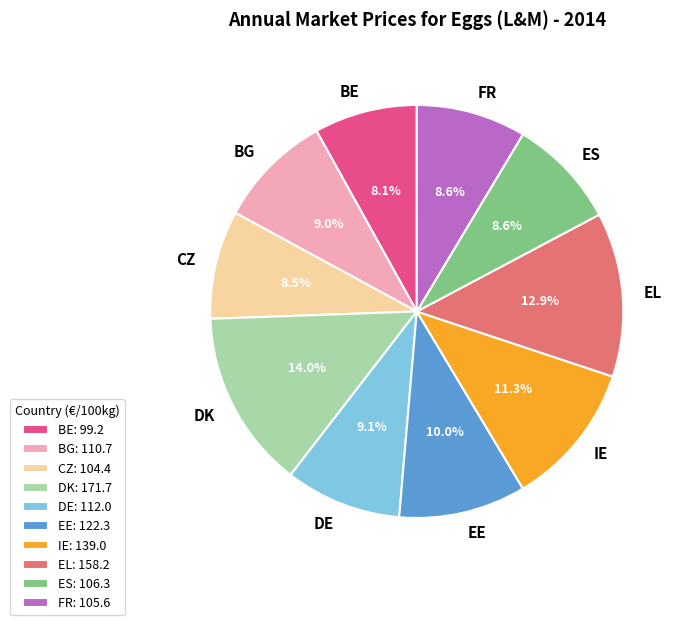

Count the number of slices in the pie.

10